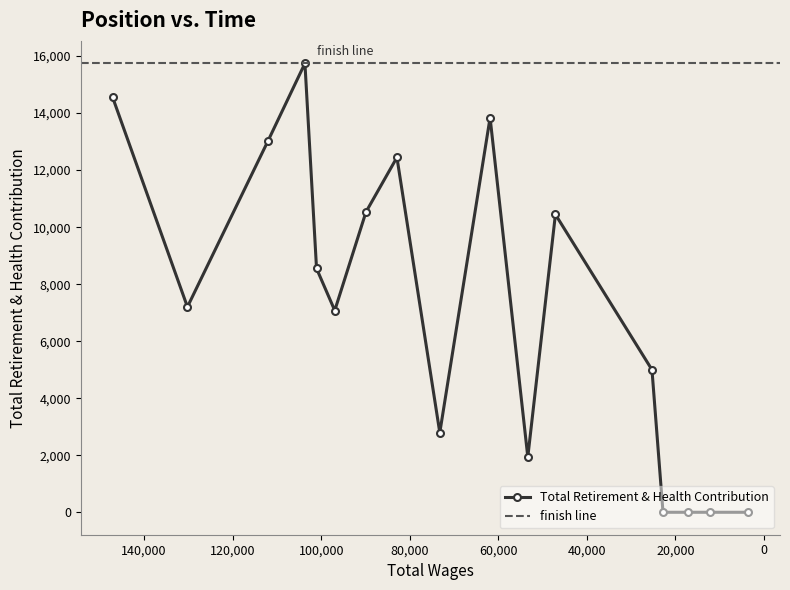

Count the number of categories in the chart.

17